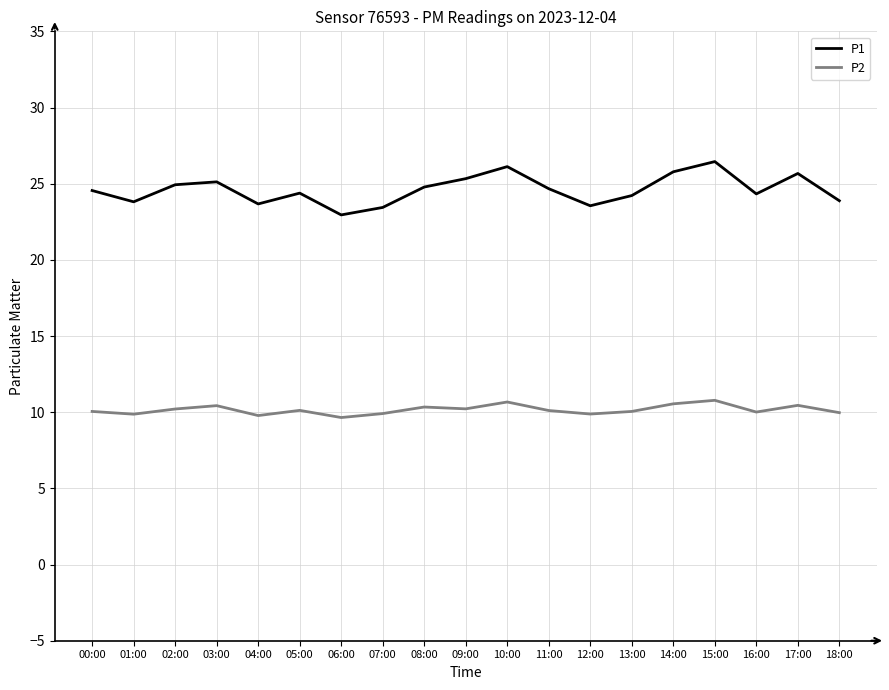

What are all the series names shown in the legend?

P1, P2